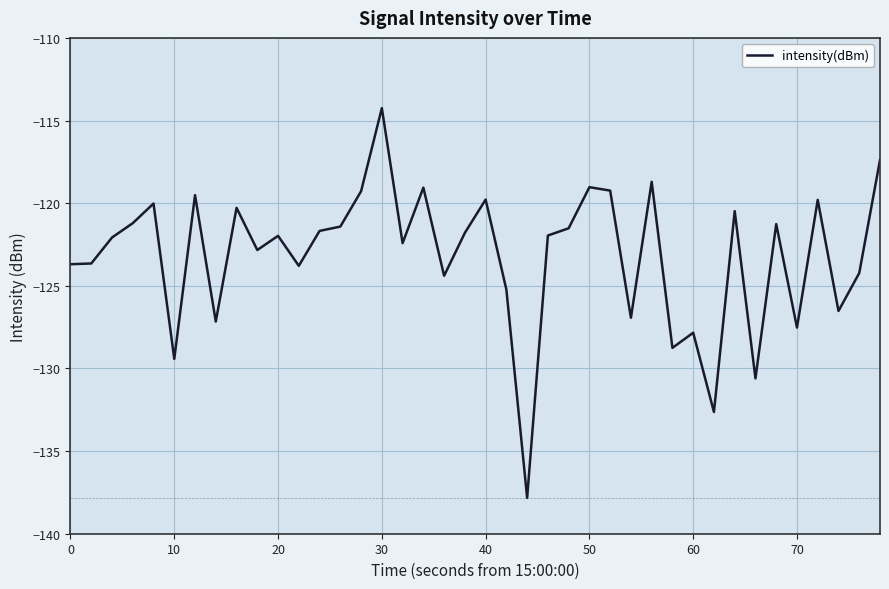

What is the minimum value shown in the chart?

-137.8